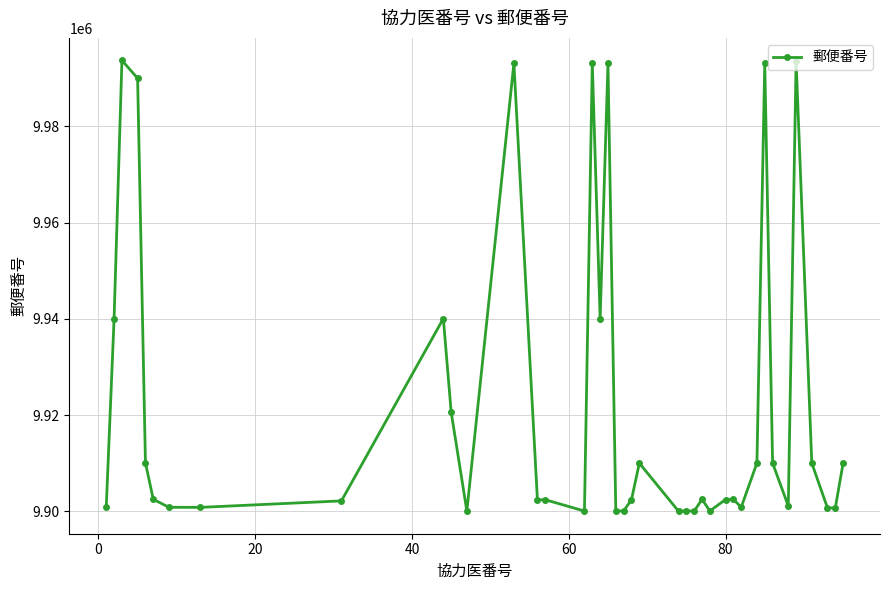

What is the difference between the second highest and minimum values?

93501